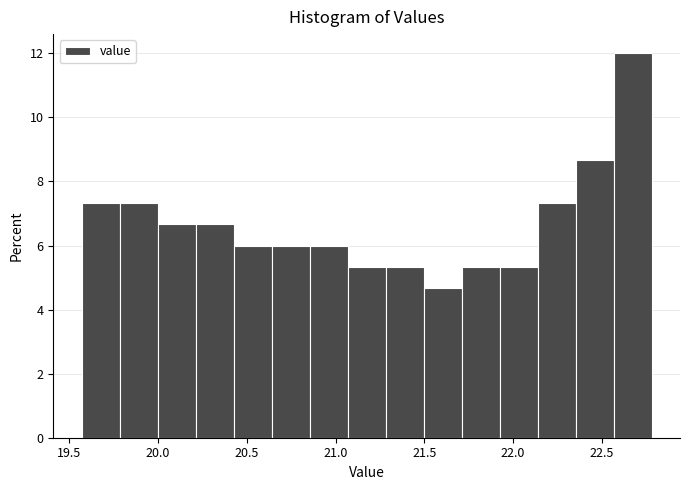

Reading left to right, transcribe this chart: for each bar, give the range it covers on the x-axis and its height. Neither the bar edges nor the heights are printed on the chart, so give them approximately, as read against the axes.

19.55 to 19.80: 7.4
19.80 to 20.00: 7.4
20.00 to 20.20: 6.6
20.20 to 20.45: 6.6
20.45 to 20.65: 6.0
20.65 to 20.85: 6.0
20.85 to 21.05: 6.0
21.05 to 21.30: 5.4
21.30 to 21.50: 5.4
21.50 to 21.70: 4.6
21.70 to 21.90: 5.4
21.90 to 22.15: 5.4
22.15 to 22.35: 7.4
22.35 to 22.55: 8.6
22.55 to 22.80: 12.0